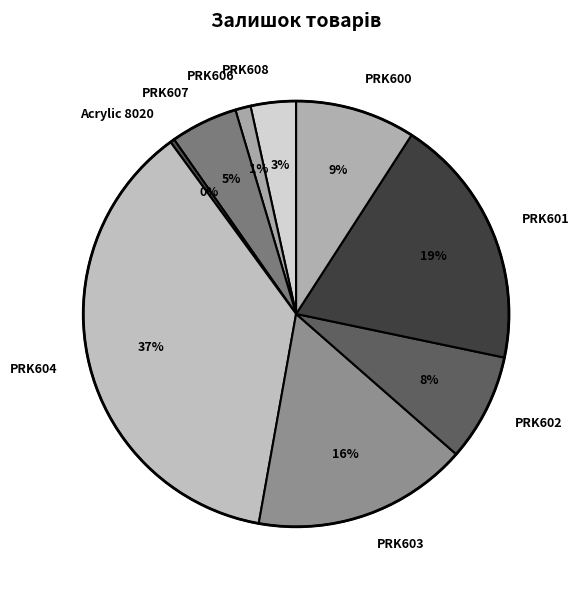

Is the sum of PRK602 and PRK607 greater than half?

No